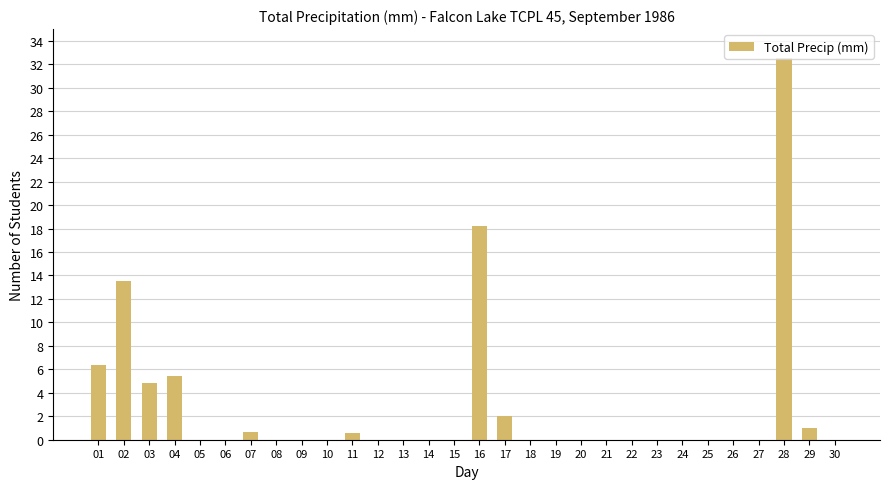

What is the sum of all values?

85.1